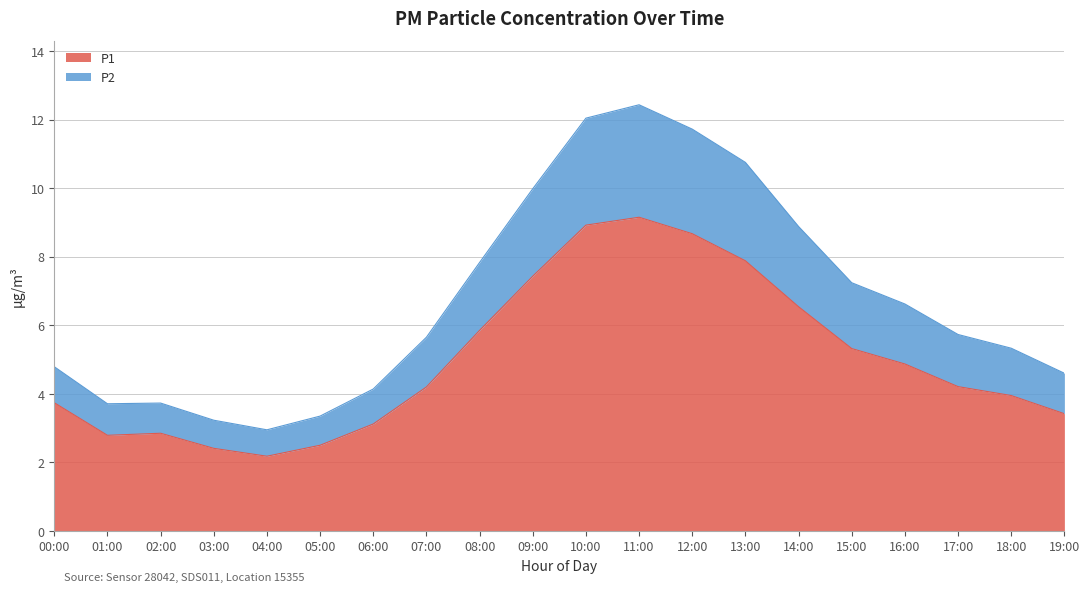

At which label does P2 first exceed 5?

07:00